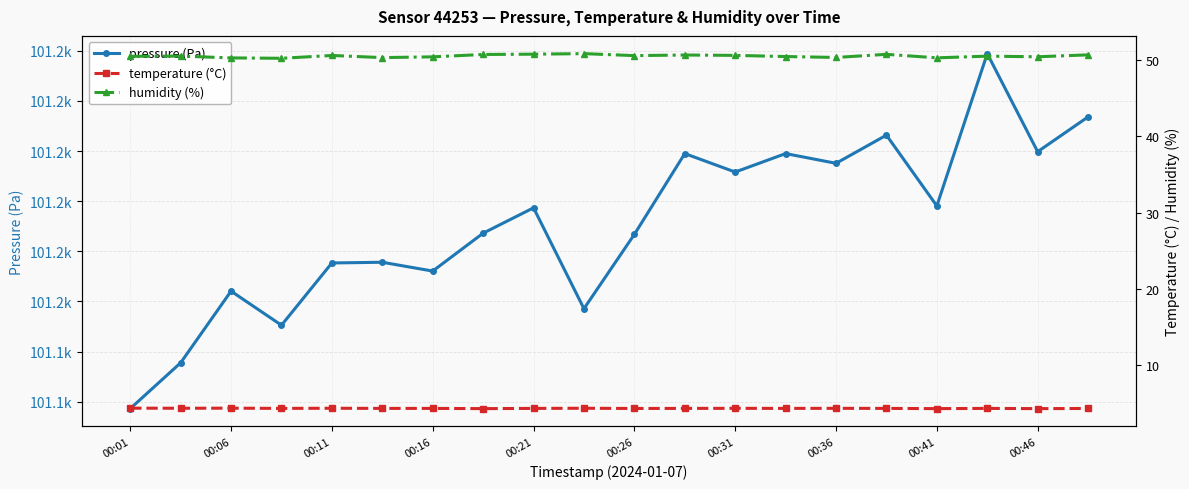

What is the highest value of the humidity (%) series?

50.9